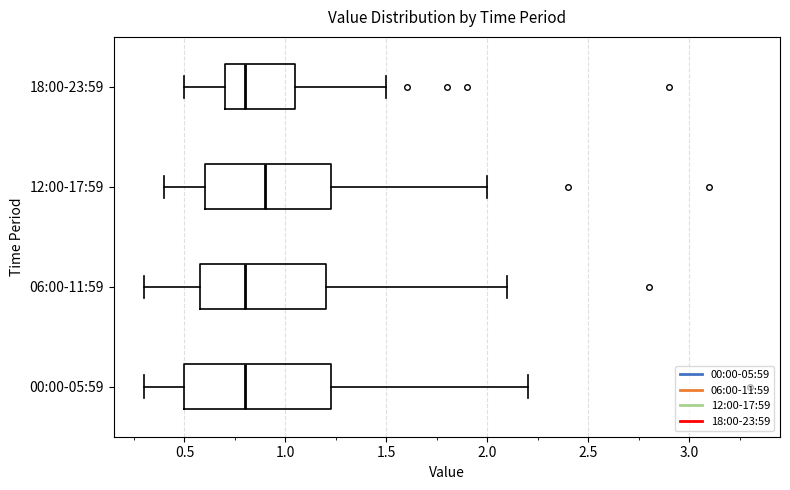

Reading bottom to top, read every box against the x-axis: the position of its median line, the range the box covers, and the ends of its whiskers. The values are not printed on the chart, so give them approximately, as read against the axis.

00:00-05:59: median 0.80, box 0.50 to 1.25, whiskers 0.30 to 2.20
06:00-11:59: median 0.80, box 0.60 to 1.20, whiskers 0.30 to 2.10
12:00-17:59: median 0.90, box 0.60 to 1.25, whiskers 0.40 to 2.00
18:00-23:59: median 0.80, box 0.70 to 1.05, whiskers 0.50 to 1.50